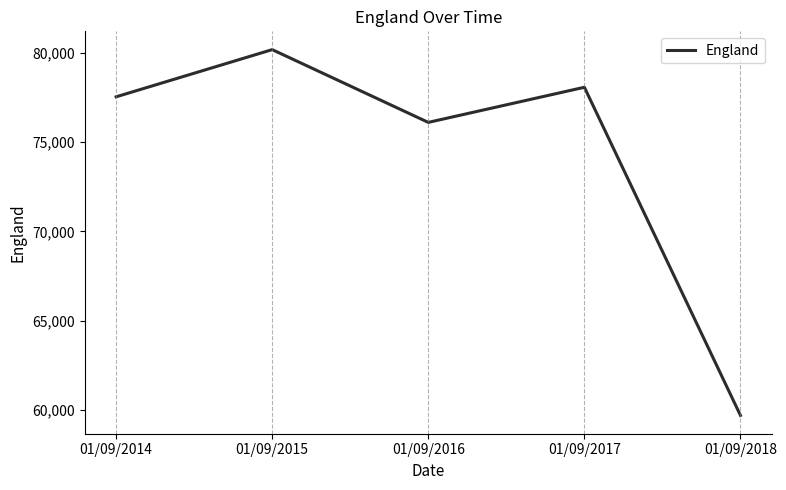

Which category has the lowest value across all series?

01/09/2018